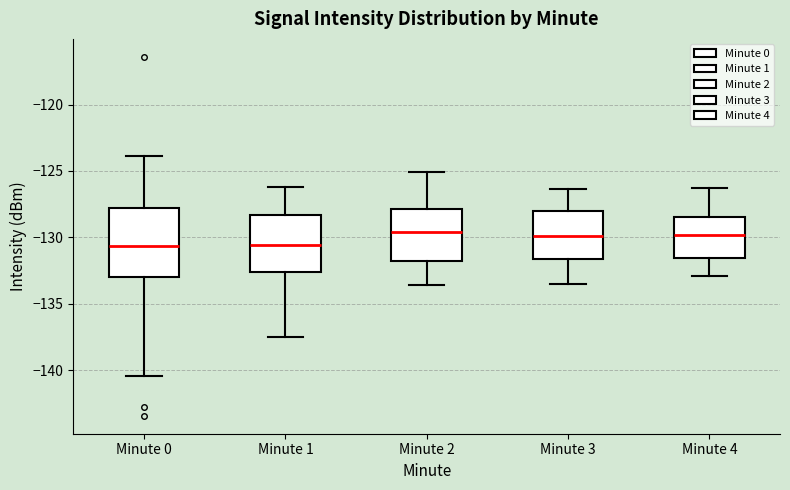

Reading left to right, read every box against the y-axis: the position of its median line, the range the box covers, and the ends of its whiskers. The values are not printed on the chart, so give them approximately, as read against the axis.

Minute 0: median -130.5, box -133.0 to -128.0, whiskers -140.5 to -124.0
Minute 1: median -130.5, box -132.5 to -128.5, whiskers -137.5 to -126.0
Minute 2: median -129.5, box -132.0 to -128.0, whiskers -133.5 to -125.0
Minute 3: median -130.0, box -131.5 to -128.0, whiskers -133.5 to -126.5
Minute 4: median -130.0, box -131.5 to -128.5, whiskers -133.0 to -126.5